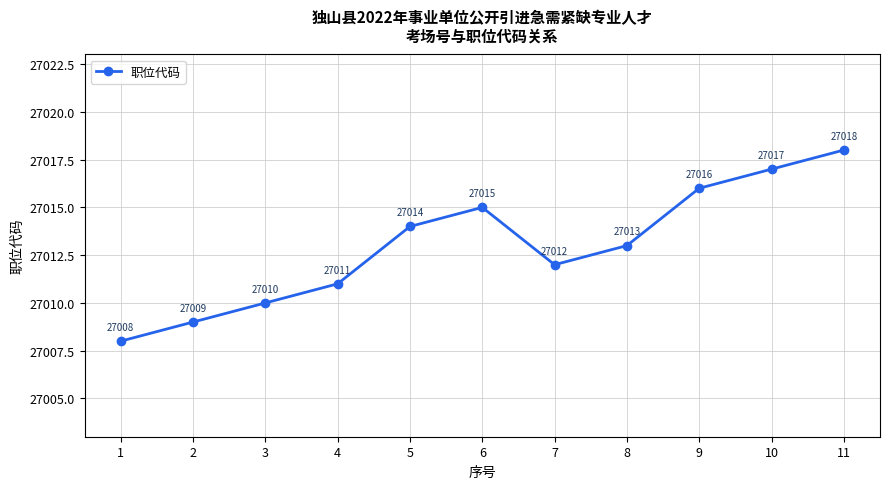

How many points are higher than both their immediate neighbors (excluding endpoints)?

1